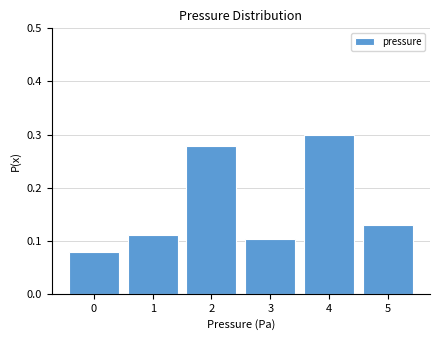

Between 4 and 3, which is larger?

4